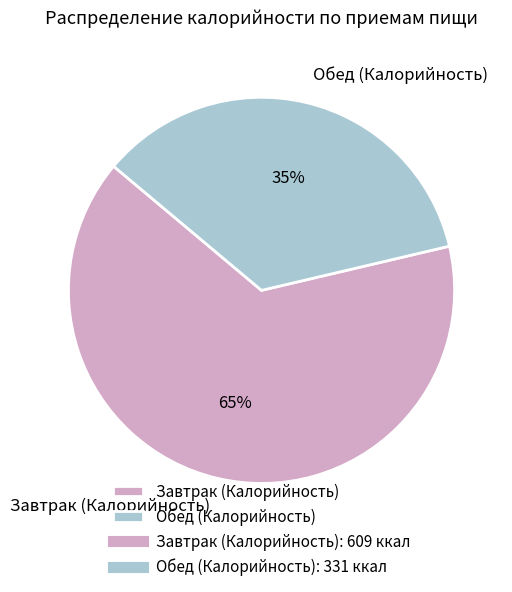

What percentage is the Обед (Калорийность) slice, to the nearest percent?

35%